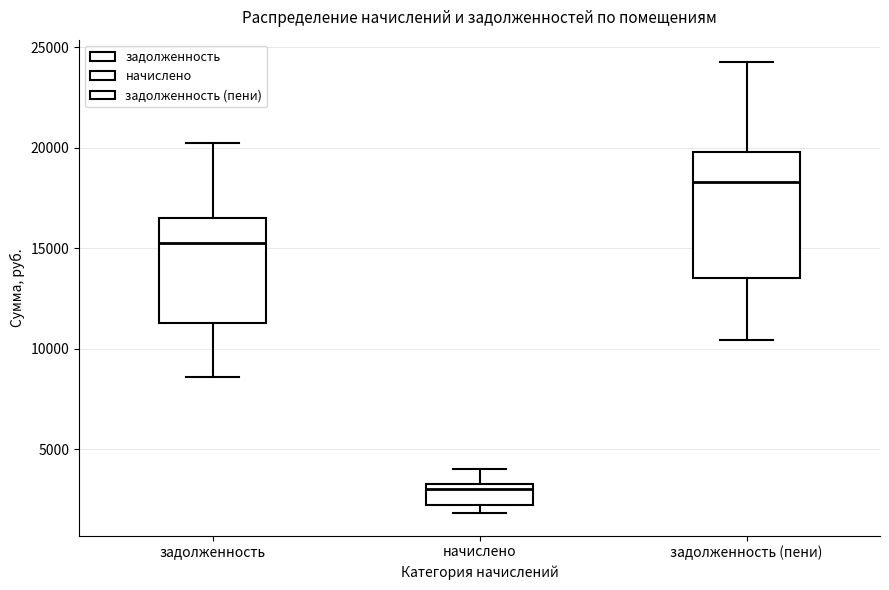

Which box is the tallest, from its lower edge to its upper edge?

задолженность (пени)